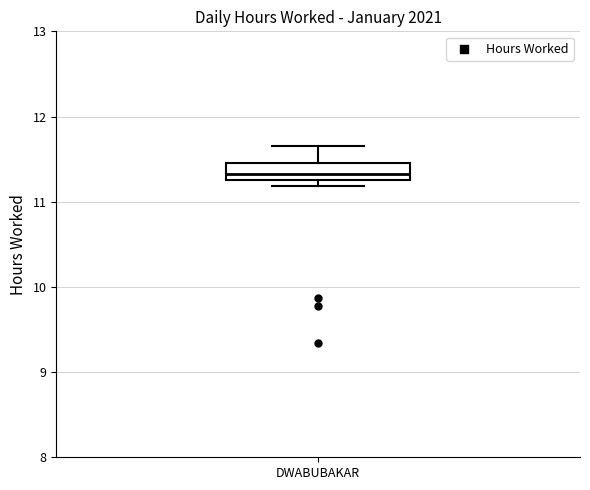

Transcribe this box plot: give where the median line is, the range the box spans, and where the two whiskers end, as read against the y-axis. The values are not printed on the chart, so give them approximately, as read against the axis.

median 11.3 (just above the box's lower edge), box 11.3 to 11.5, whiskers 11.2 to 11.7